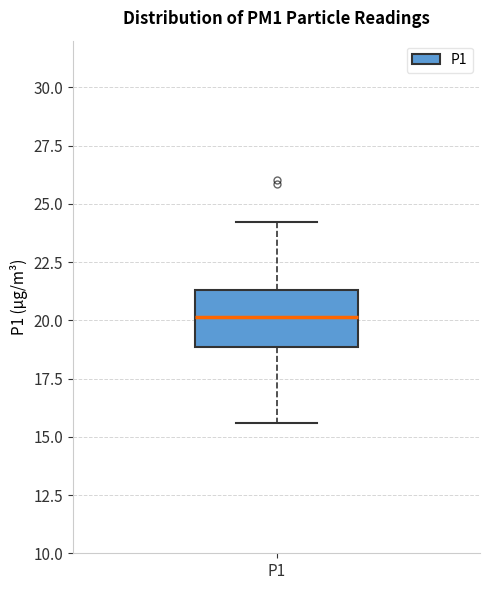

Read this box plot against the y-axis: the position of the median line, the range covered by the box, and the ends of both whiskers. The values are not printed on the chart, so give them approximately, as read against the axis.

median 20.0, box 19.0 to 21.5, whiskers 15.5 to 24.0